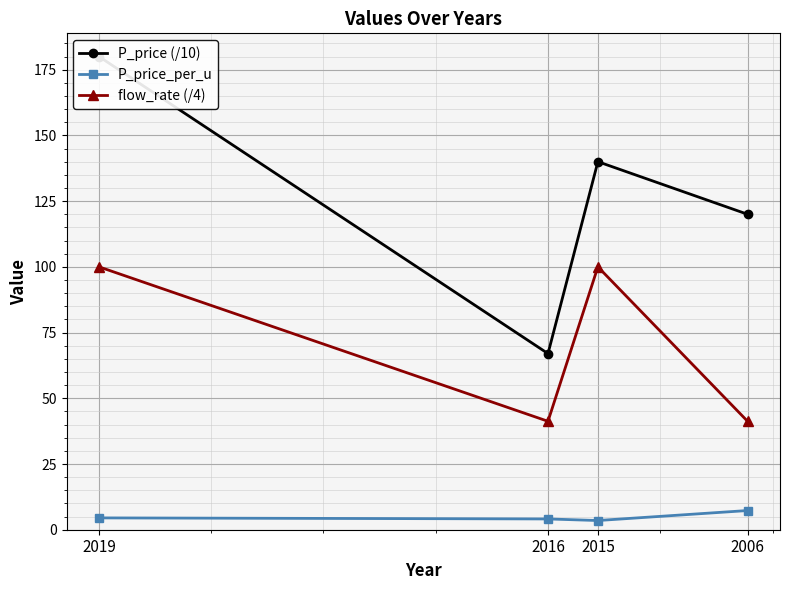

What is the lowest value of the P_price (/10) series?

67.0